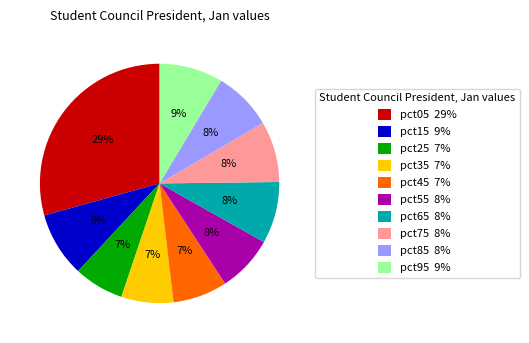

How many segments does this pie chart have?

10